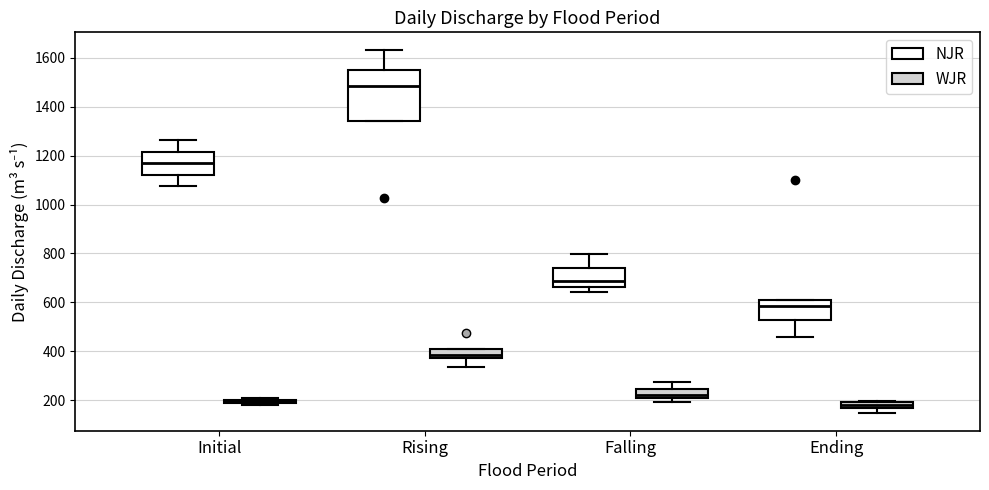

Which box is the tallest, from its lower edge to its upper edge?

Rising (NJR)